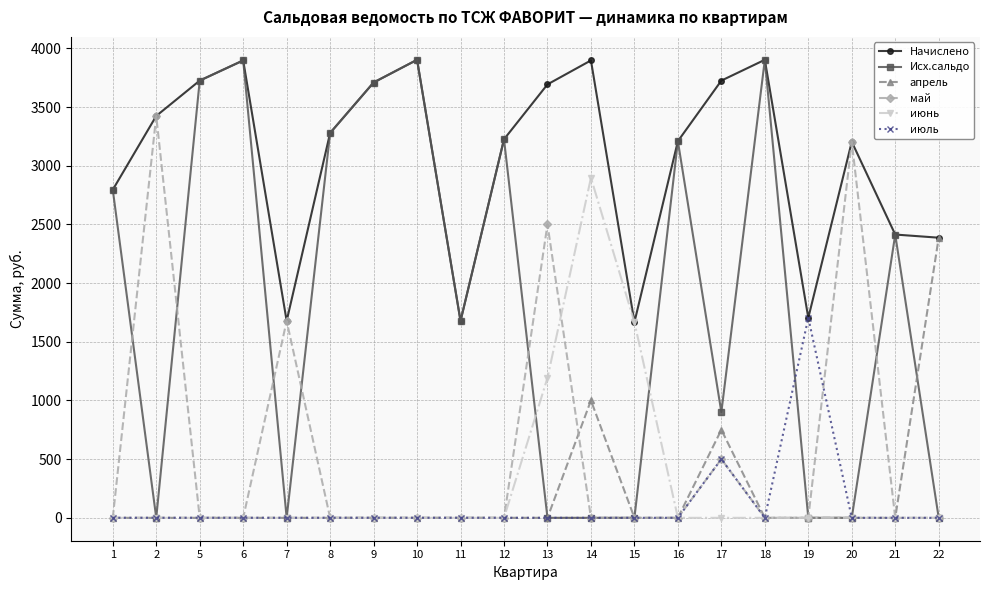

What is the difference between the maximum and minimum values in the Исх.сальдо series?

3902.4